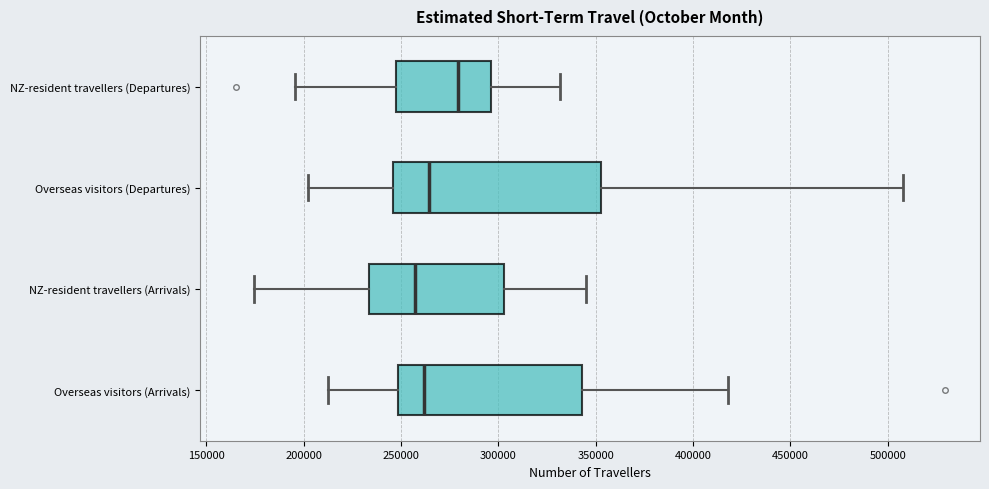

Where is the left edge of the box for NZ-resident travellers (Arrivals) on the x-axis? The values are not printed on the chart, so give them approximately, as read against the axis.

235000